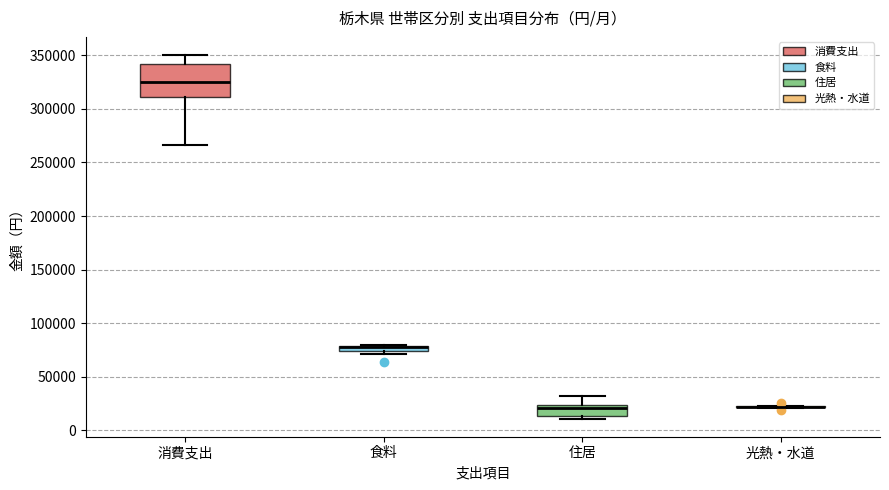

Comparing the boxes themselves (not the whiskers), which one is the tallest?

消費支出